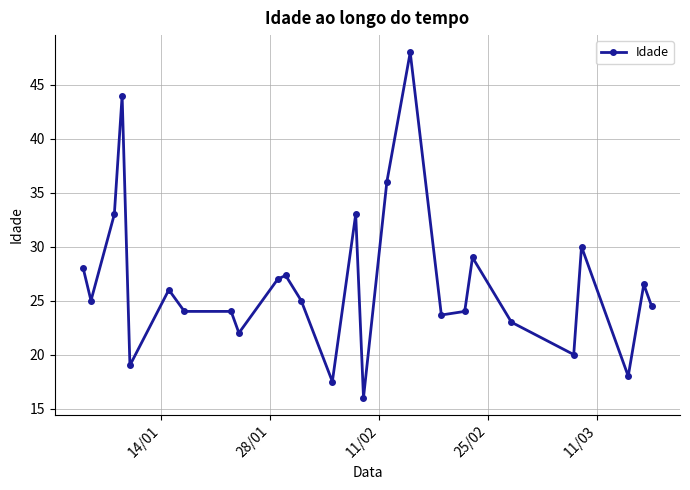

How many lines are shown in the chart?

1